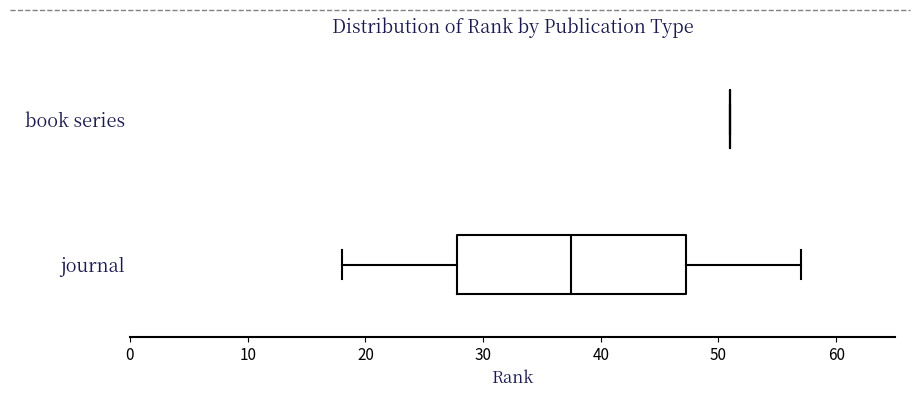

Comparing the boxes themselves (not the whiskers), which one is the widest?

journal